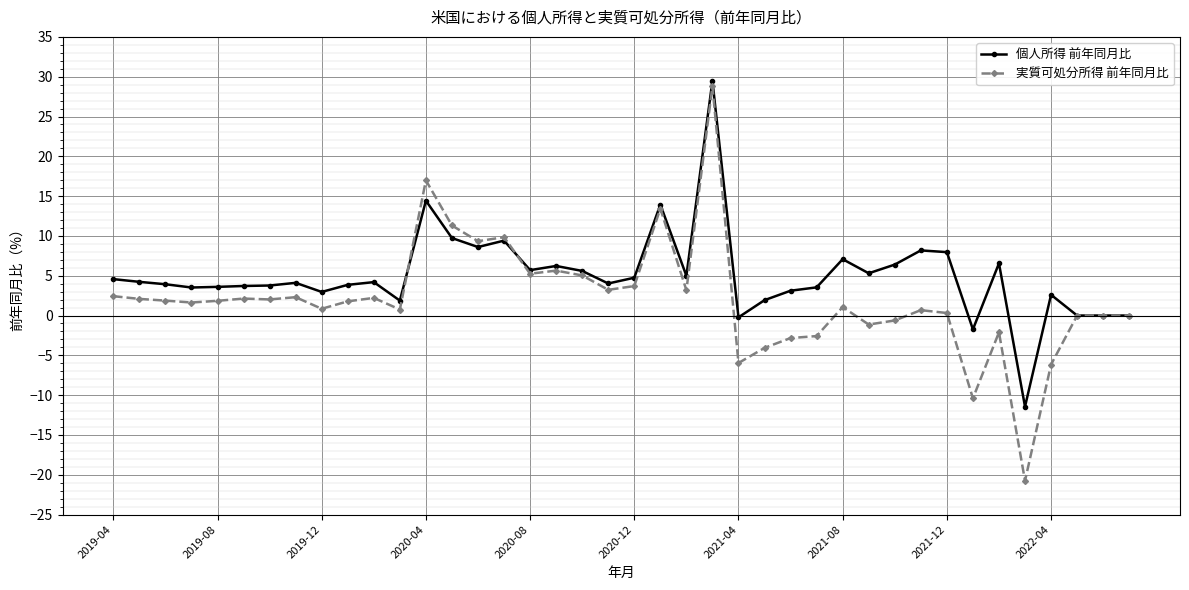

Which series has the largest total across all categories?

個人所得 前年同月比